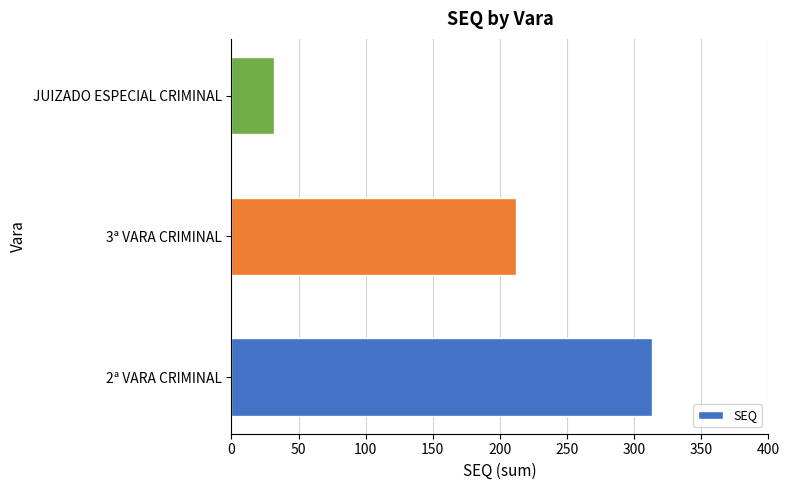

Where is the data nearest to the value 172?

3ª VARA CRIMINAL